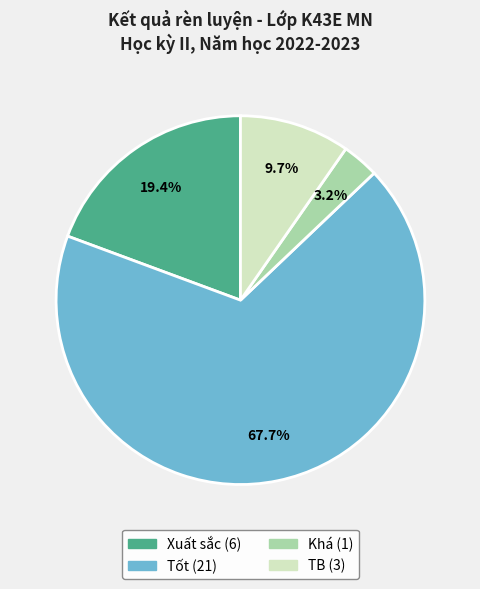

Which slice represents more than half of the pie?

Tốt